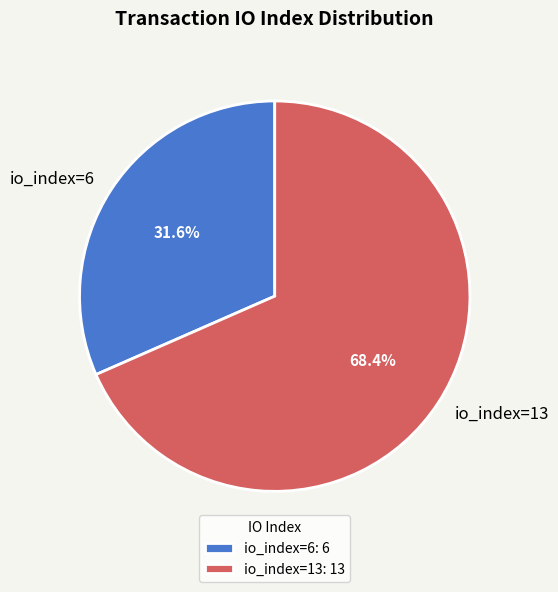

To the nearest percent, what is the difference between the io_index=6 and io_index=13 slice percentages?

37%